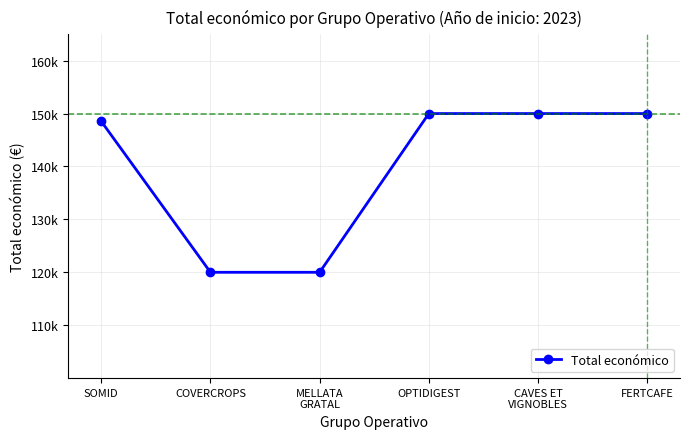

Which has a higher value, CAVES ET
VIGNOBLES or FERTCAFE?

CAVES ET
VIGNOBLES